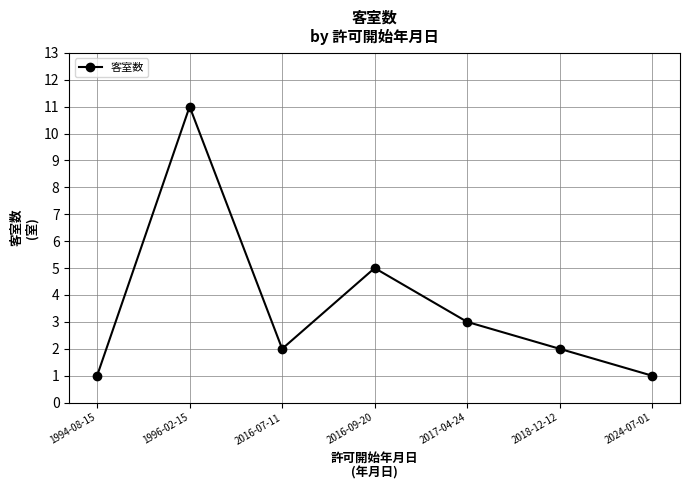

Reading left to right, what are all the values shown in this chart?

1994-08-15=1	1996-02-15=11	2016-07-11=2	2016-09-20=5	2017-04-24=3	2018-12-12=2	2024-07-01=1